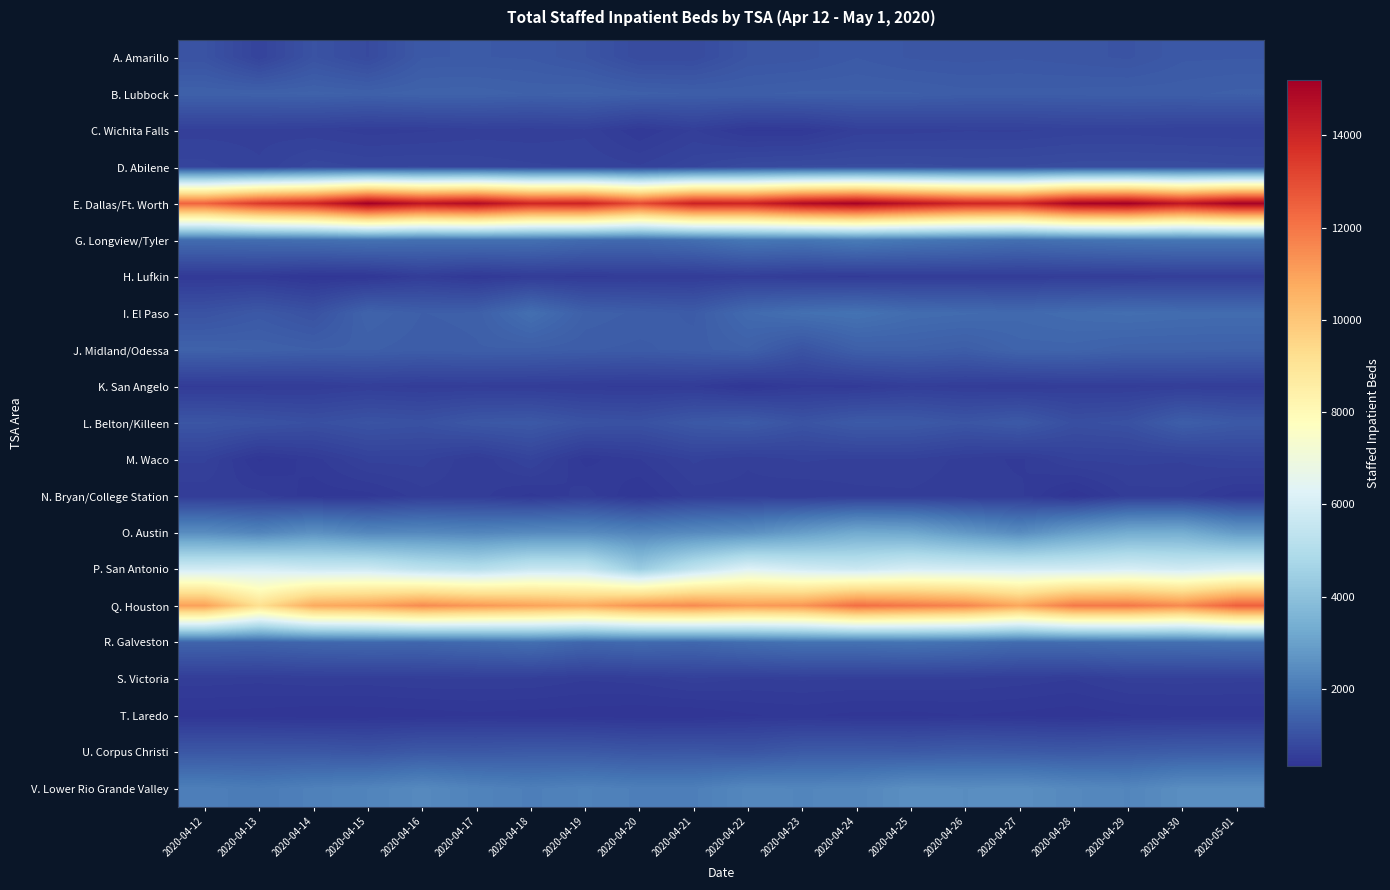

How many distinct data groups are displayed?

21